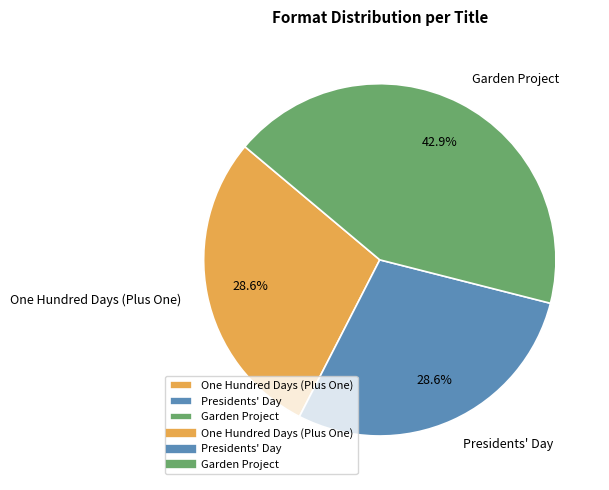

How many slices are in this pie chart?

3